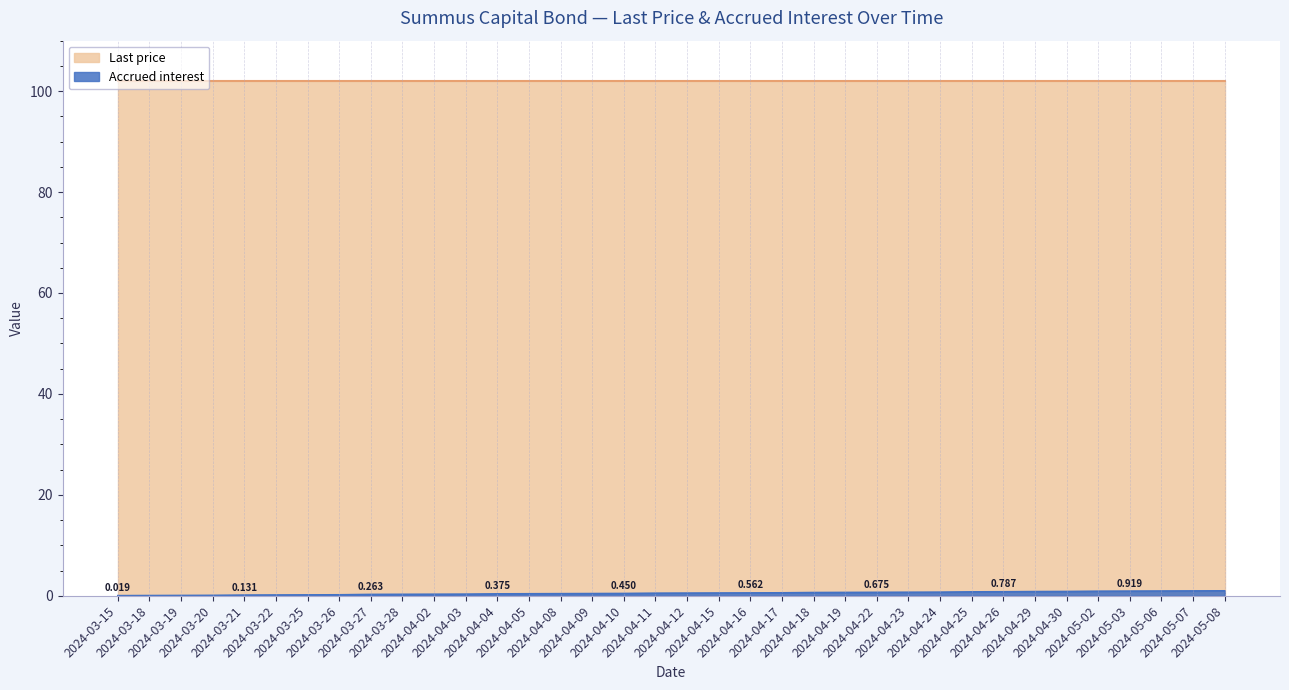

List the labels in order of value, smallest first.

2024-03-15, 2024-03-18, 2024-03-19, 2024-03-20, 2024-03-21, 2024-03-22, 2024-03-25, 2024-03-26, 2024-03-27, 2024-03-28, 2024-04-02, 2024-04-03, 2024-04-04, 2024-04-05, 2024-04-08, 2024-04-09, 2024-04-10, 2024-04-11, 2024-04-12, 2024-04-15, 2024-04-16, 2024-04-17, 2024-04-18, 2024-04-19, 2024-04-22, 2024-04-23, 2024-04-24, 2024-04-25, 2024-04-26, 2024-04-29, 2024-04-30, 2024-05-02, 2024-05-03, 2024-05-06, 2024-05-07, 2024-05-08